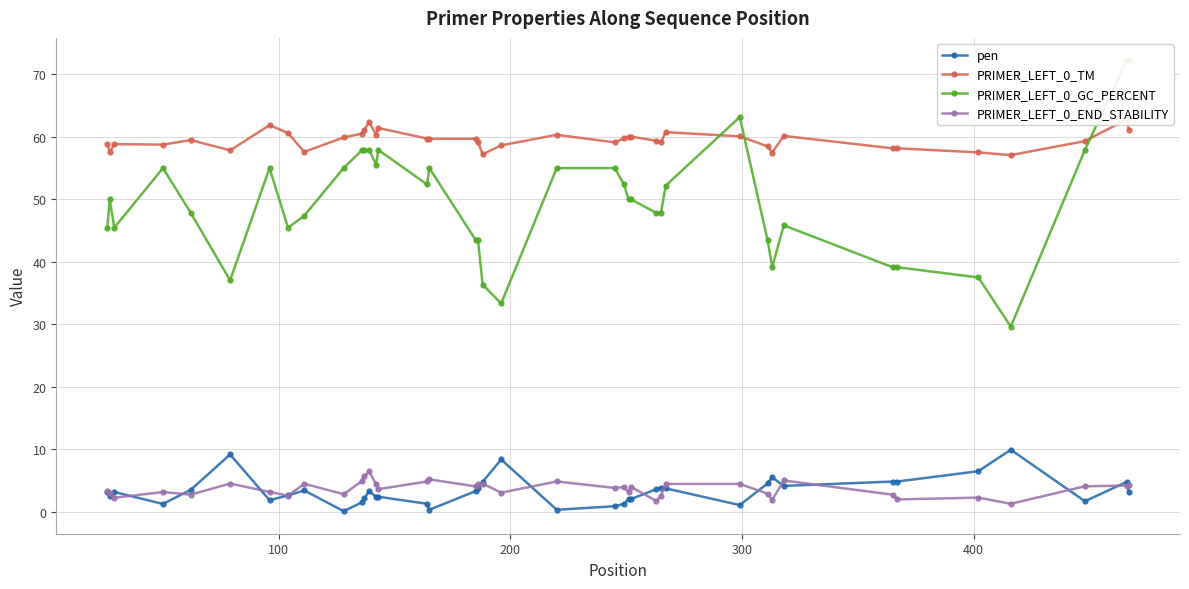

True or false: PRIMER_LEFT_0_END_STABILITY has more than 2 points higher than both neighbors.

True